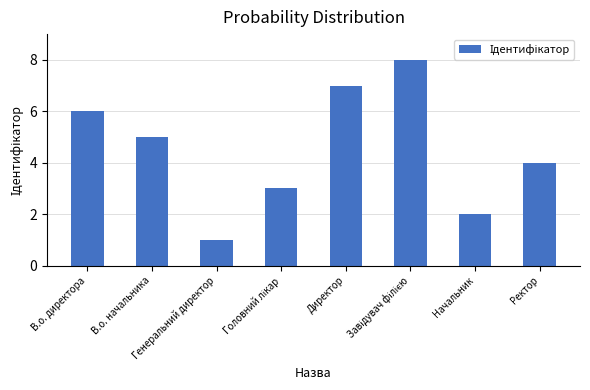

What is the greatest value displayed?

8